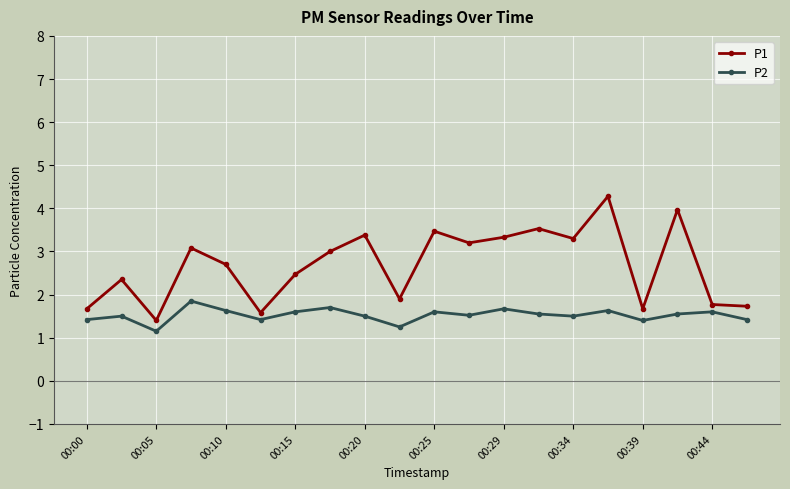

In P1, how many points are higher than both neighbors (excluding endpoints)?

7